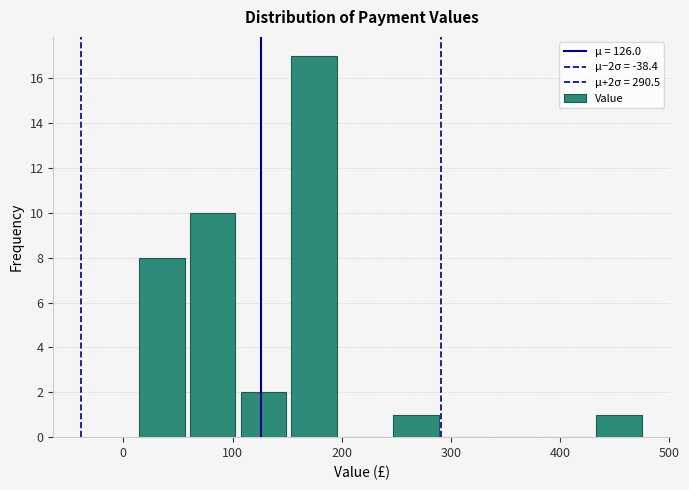

Which range on the x-axis has the tallest bar?

150 to 200